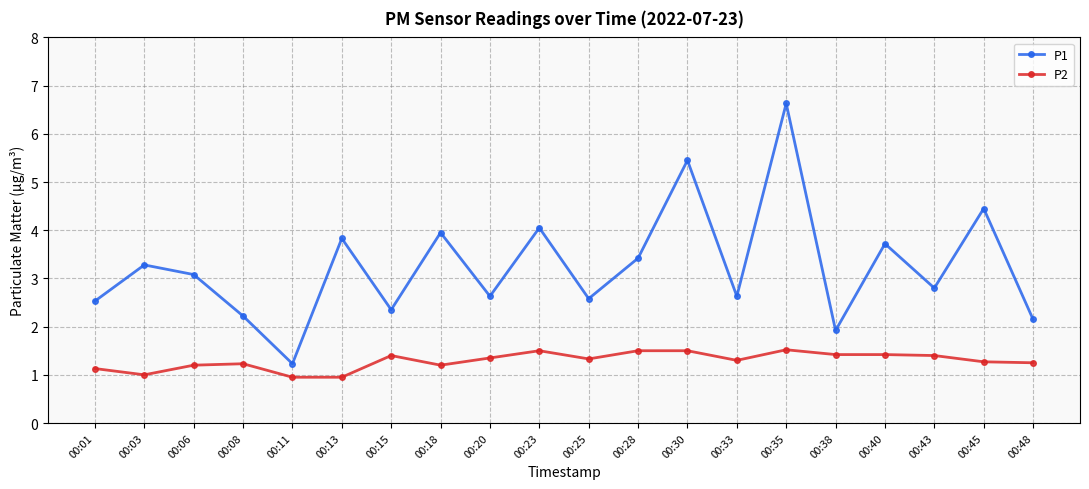

What is the minimum value for P1?

1.2